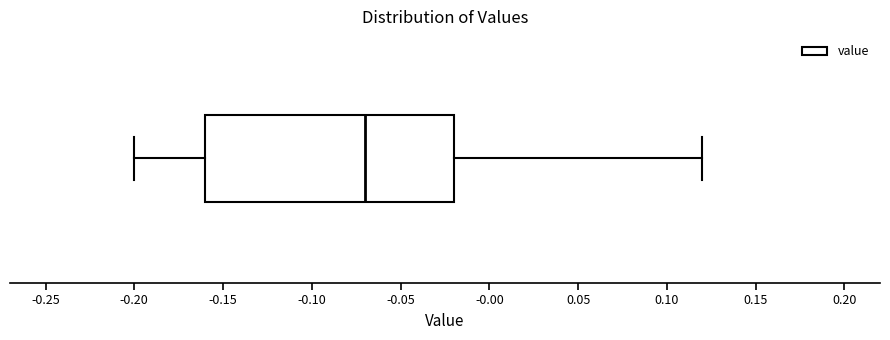

Where is the right edge of the box on the x-axis? The values are not printed on the chart, so give them approximately, as read against the axis.

-0.02